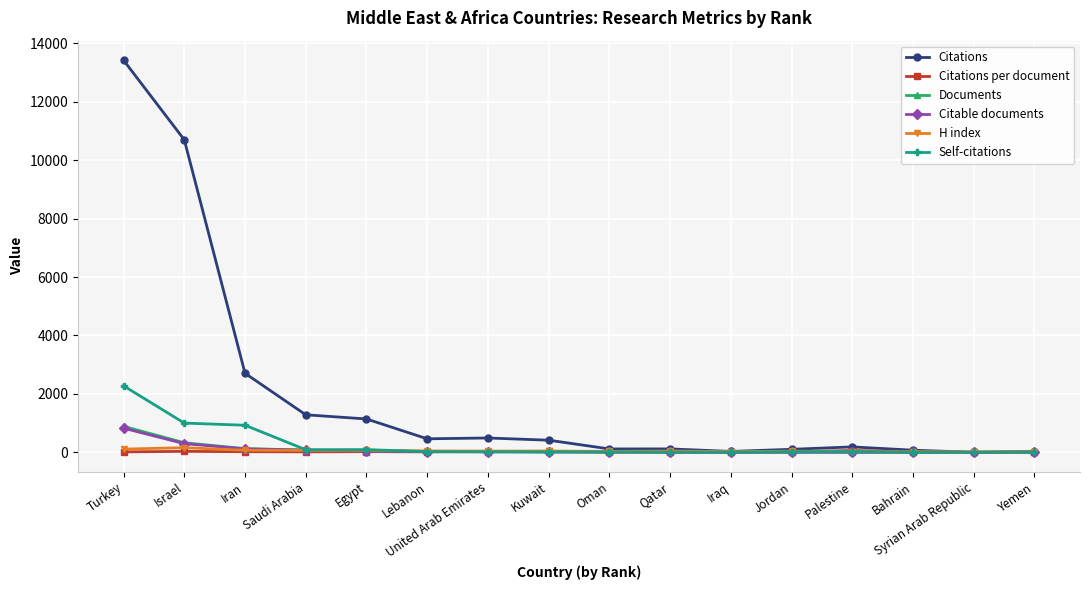

Which series has the largest total across all categories?

Citations